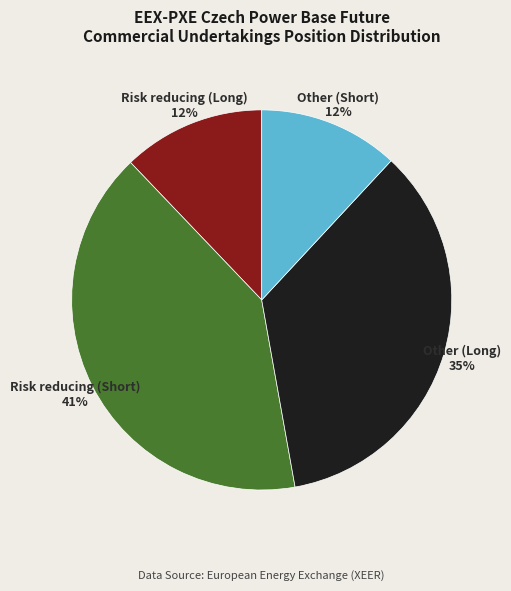

What is the ratio of the value at Other (Long) to the value at Risk reducing (Short)?

0.9